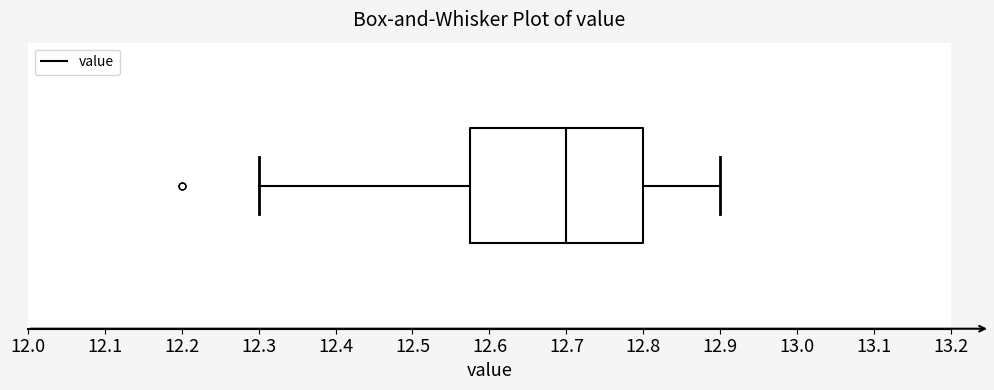

Where is the right edge of the box on the x-axis? The values are not printed on the chart, so give them approximately, as read against the axis.

12.80